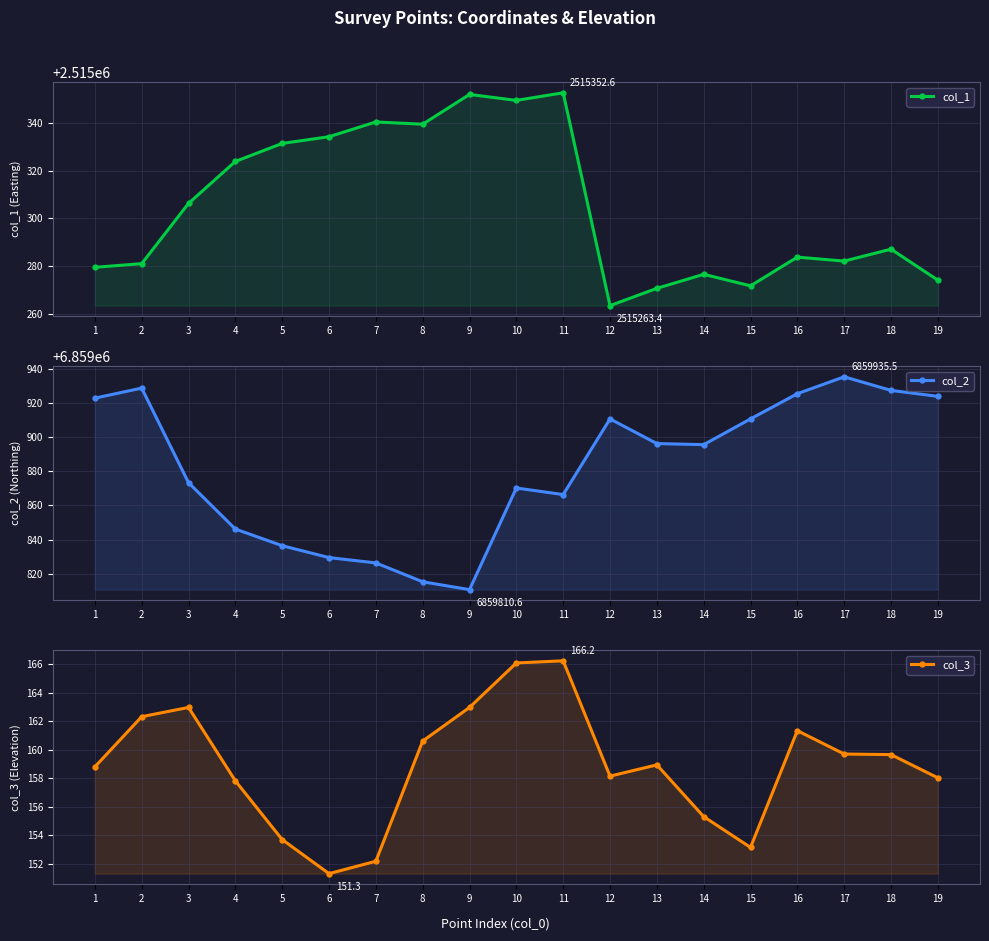

What is the difference between the second highest and minimum values in the col_3 series?

14.8